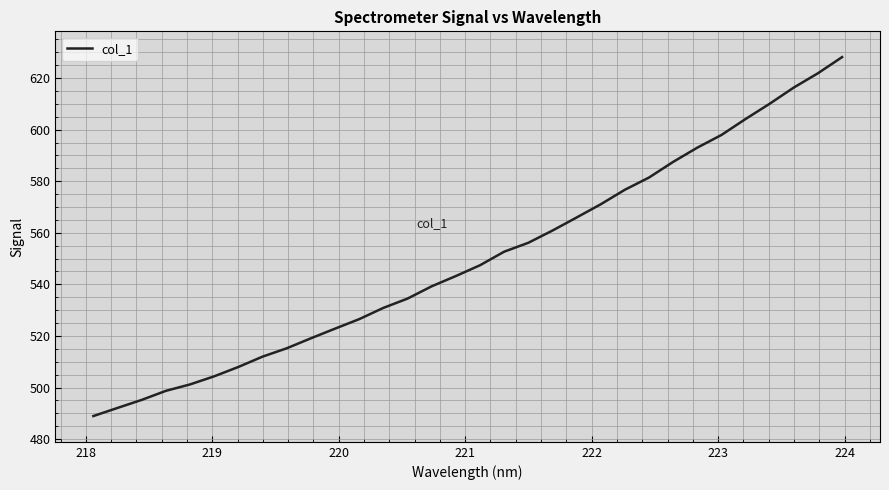

What is the greatest value displayed?

628.2